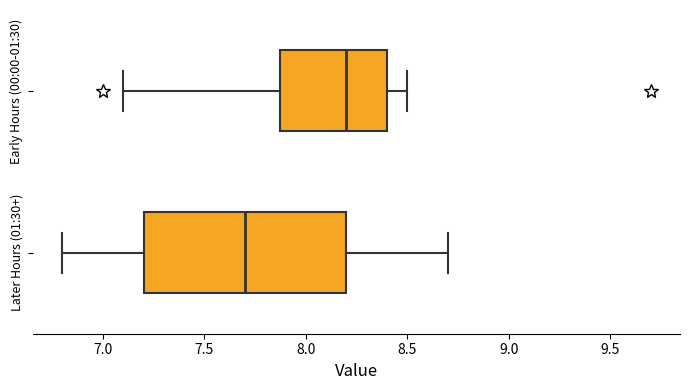

Which box's median line is the furthest to the left?

Later Hours (01:30+)